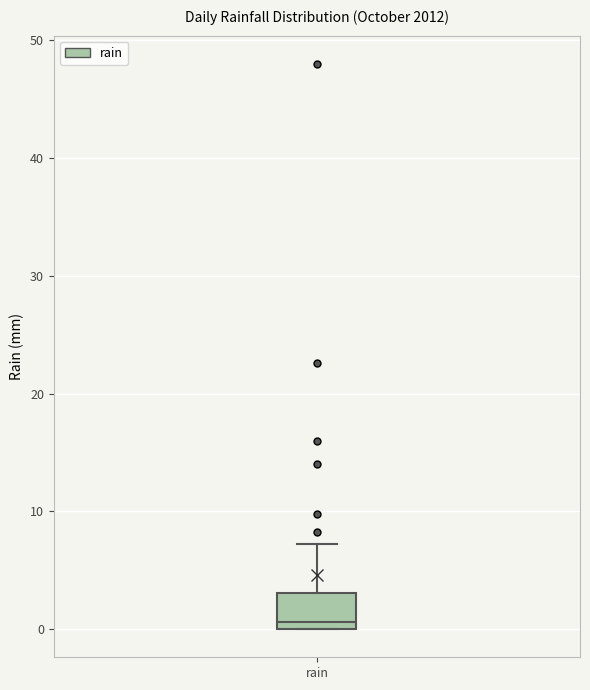

Where is the upper edge of the box for rain on the y-axis? The values are not printed on the chart, so give them approximately, as read against the axis.

3